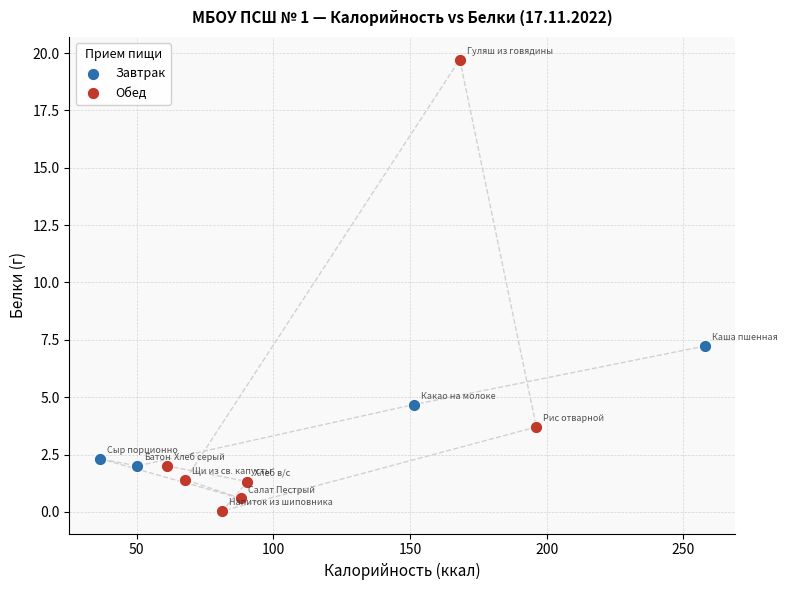

Which series reaches the minimum Y coordinate?

Обед